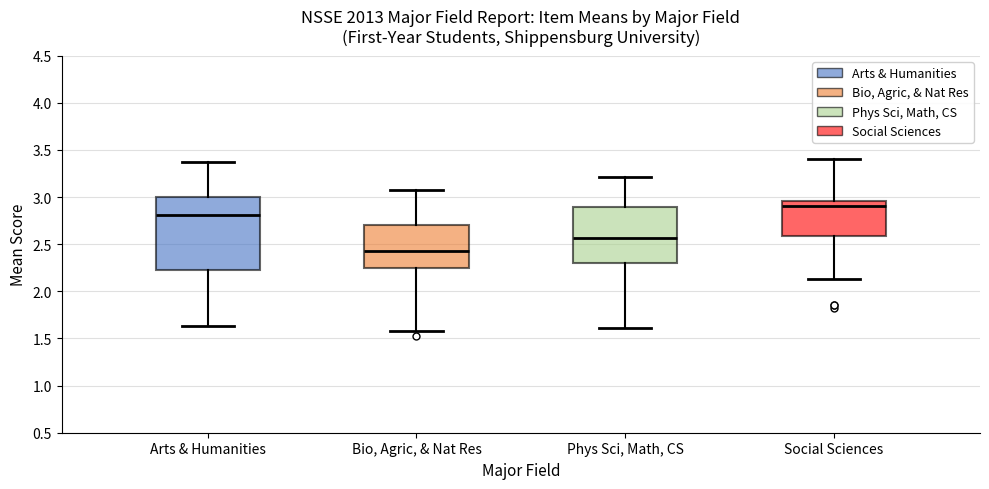

Which box is the tallest, from its lower edge to its upper edge?

Arts & Humanities